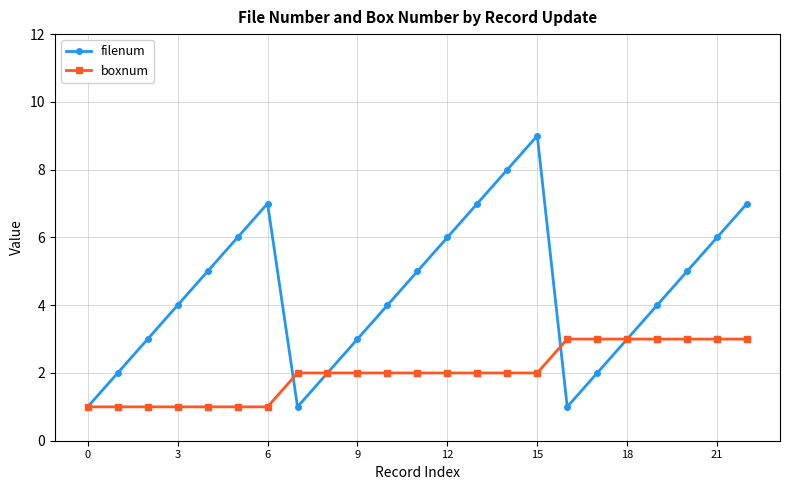

What is the highest value of the boxnum series?

3